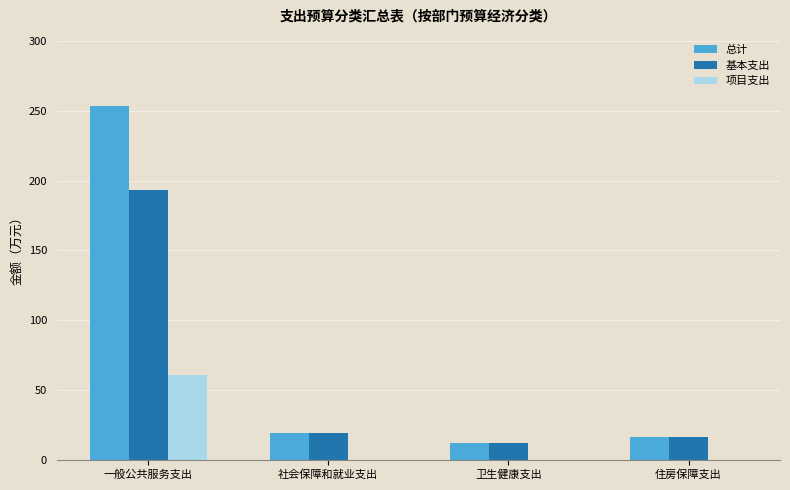

Are the bars grouped side by side (vs. stacked)?

Yes